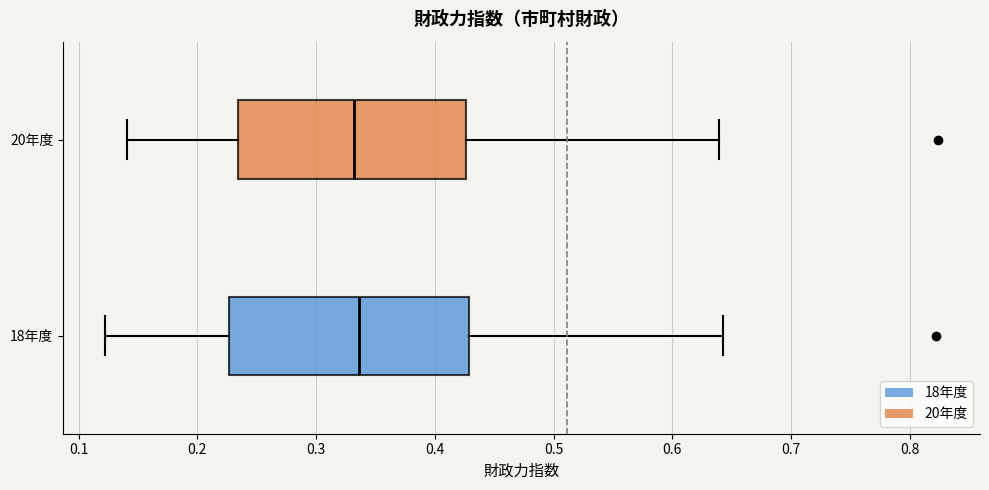

Reading bottom to top, read every box against the x-axis: the position of its median line, the range the box covers, and the ends of its whiskers. The values are not printed on the chart, so give them approximately, as read against the axis.

18年度: median 0.34, box 0.23 to 0.43, whiskers 0.12 to 0.64
20年度: median 0.33, box 0.23 to 0.43, whiskers 0.14 to 0.64